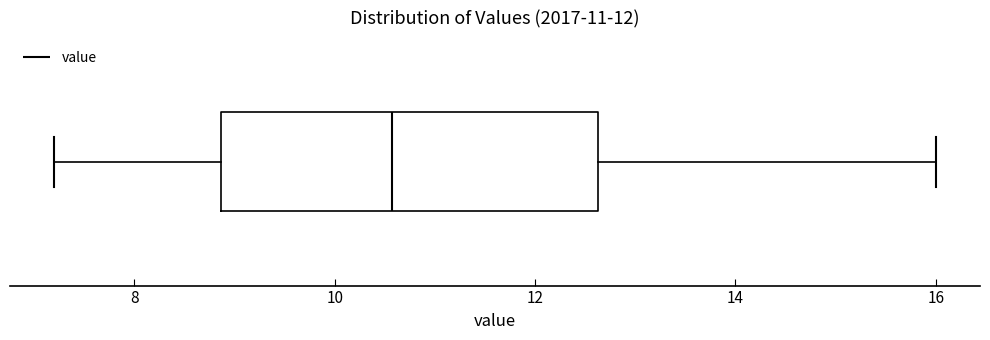

Read this box plot against the x-axis: the position of the median line, the range covered by the box, and the ends of both whiskers. The values are not printed on the chart, so give them approximately, as read against the axis.

median 10.6, box 8.8 to 12.6, whiskers 7.2 to 16.0